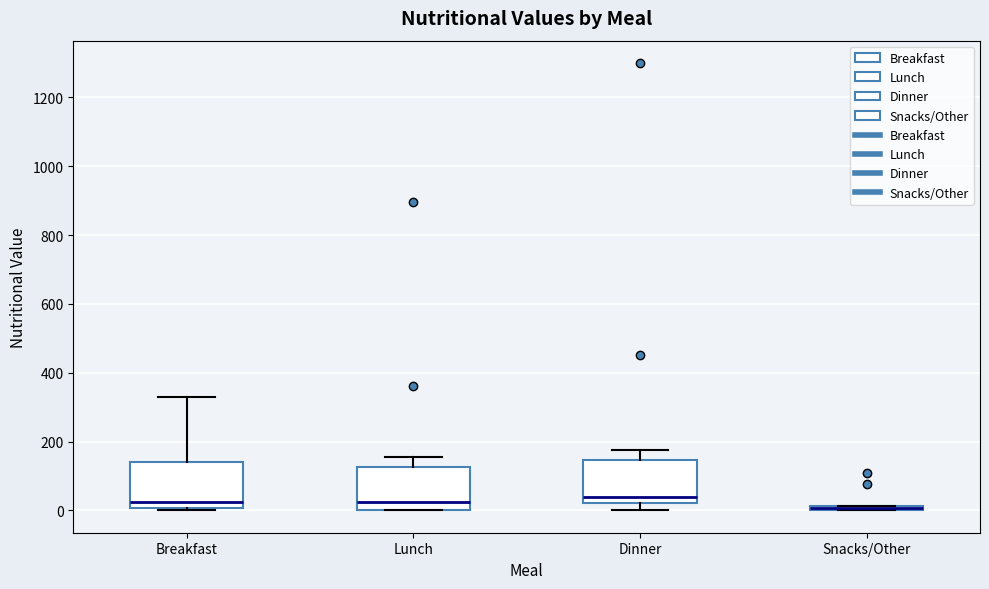

Where does the lower whisker of the box for Dinner end on the y-axis? The values are not printed on the chart, so give them approximately, as read against the axis.

0